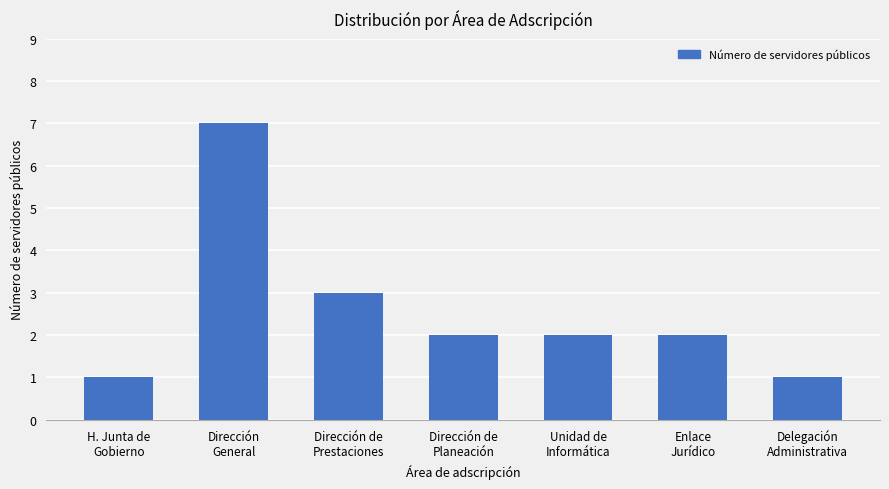

What is the maximum value shown in the chart?

7